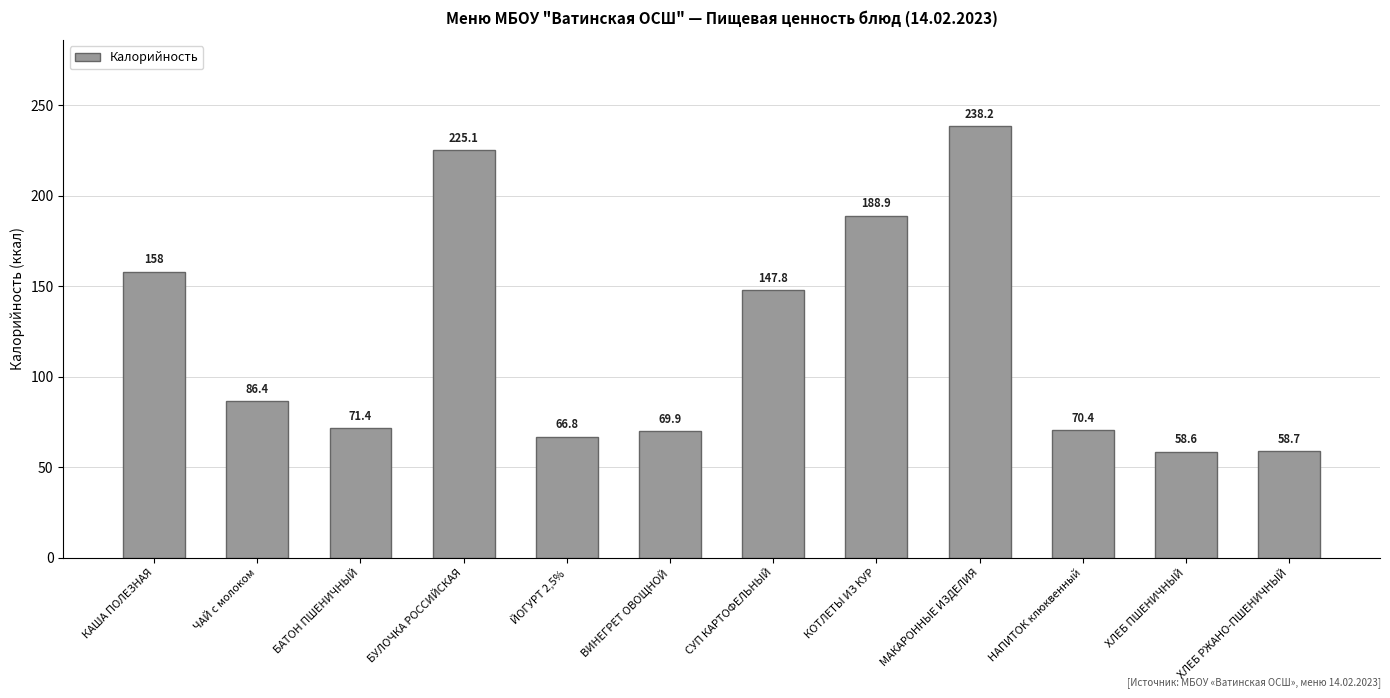

What is the greatest value displayed?

238.2